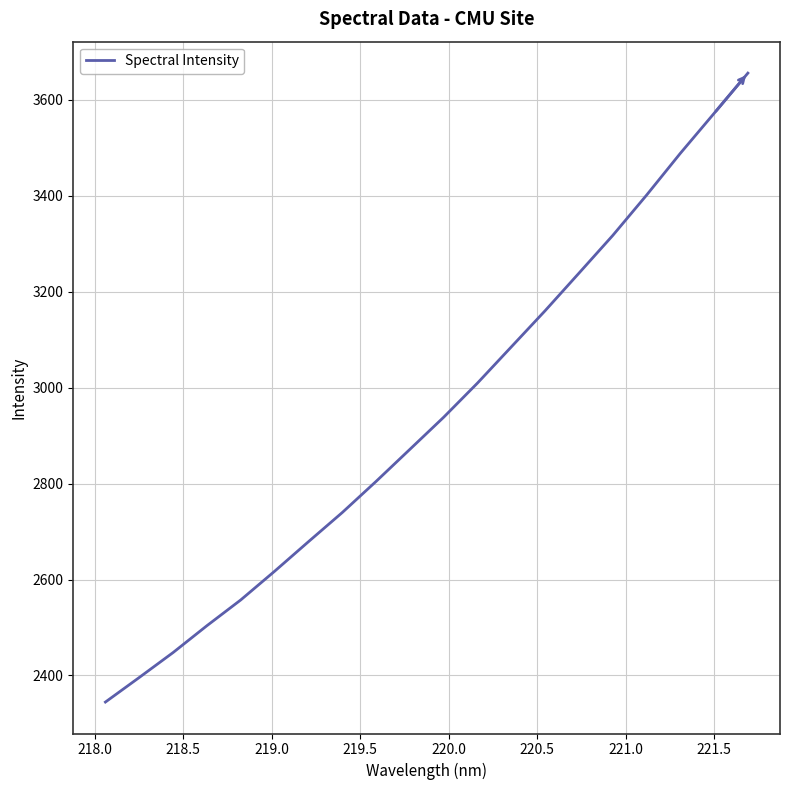

What is the smallest value displayed?

2344.6